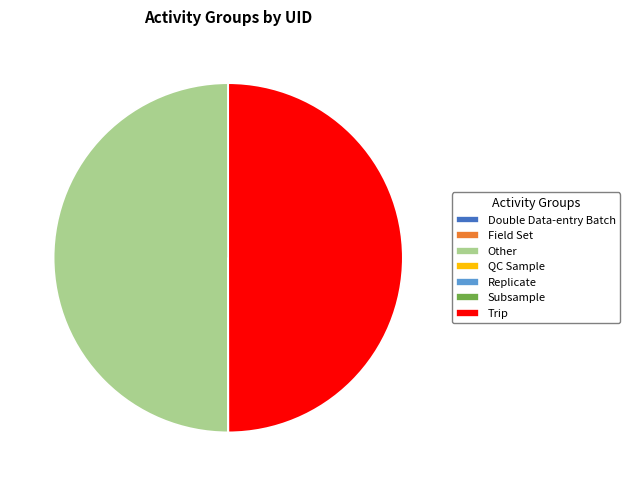

True or false: Other accounts for 50% of the total.

True